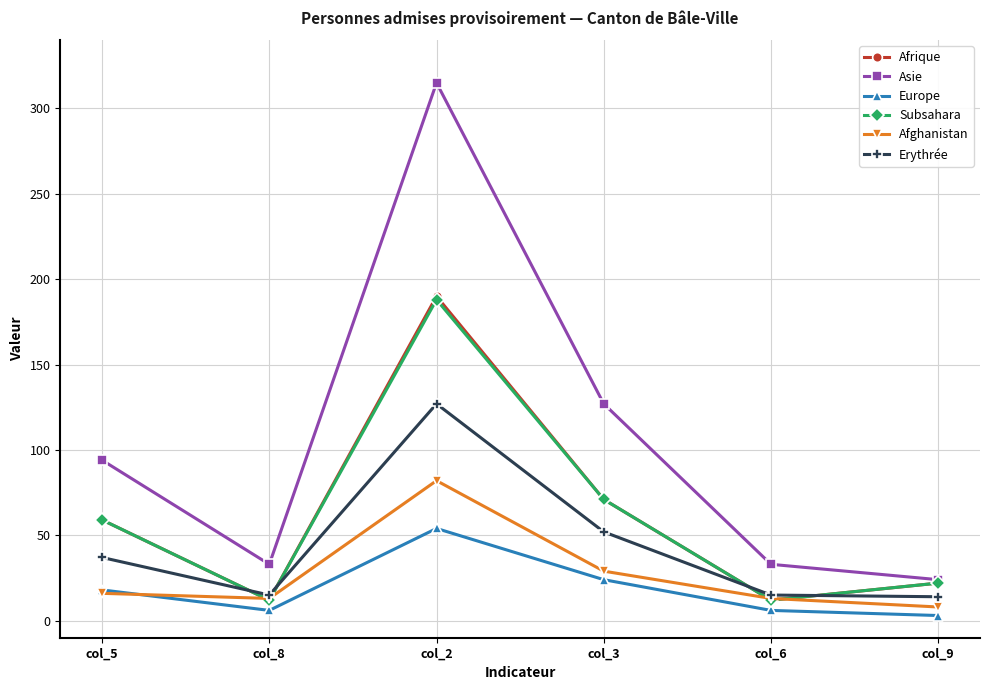

The value of Afghanistan at col_2 is 125. True or false?

False